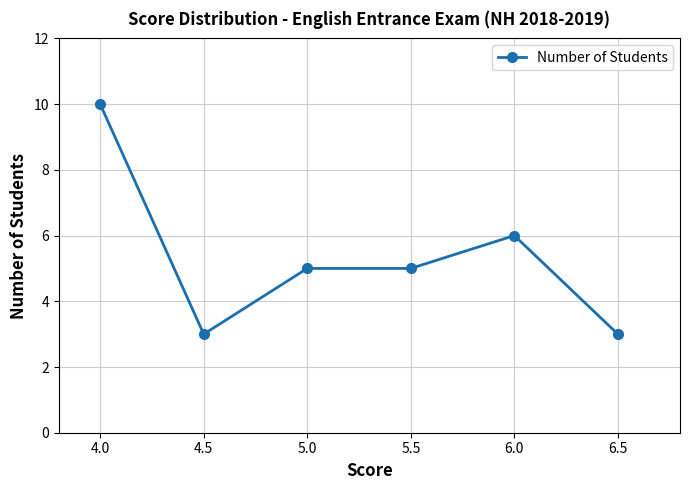

The value at 6.5 is 5. True or false?

False